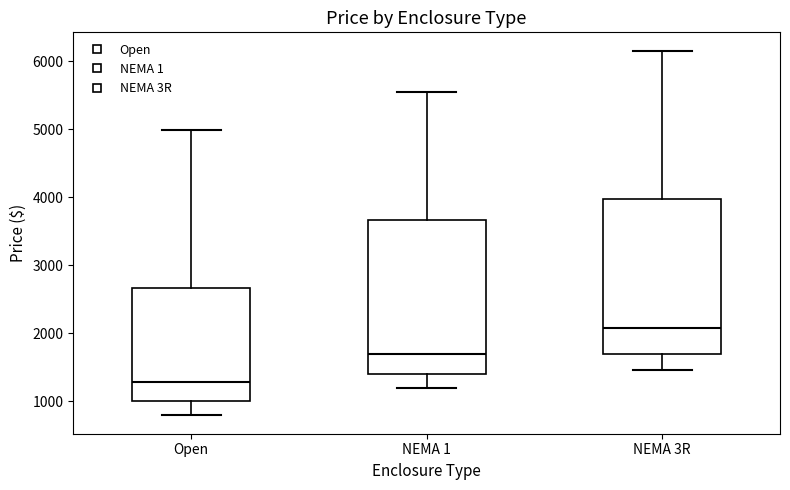

Where does the median line of the box for Open sit on the y-axis? The values are not printed on the chart, so give them approximately, as read against the axis.

1300